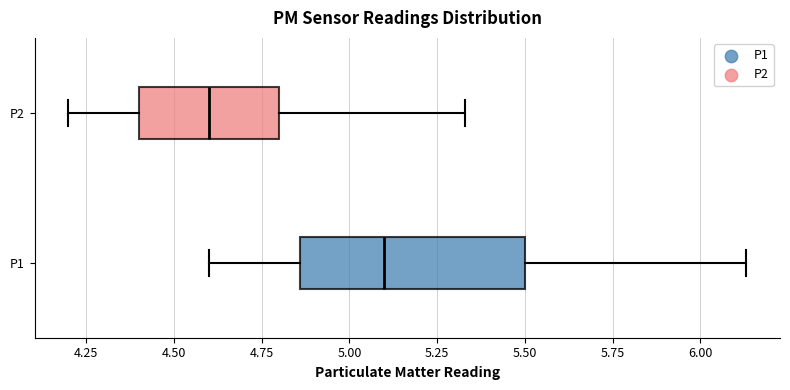

Reading bottom to top, read every box against the x-axis: the position of its median line, the range the box covers, and the ends of its whiskers. The values are not printed on the chart, so give them approximately, as read against the axis.

P1: median 5.10, box 4.85 to 5.50, whiskers 4.60 to 6.15
P2: median 4.60, box 4.40 to 4.80, whiskers 4.20 to 5.35